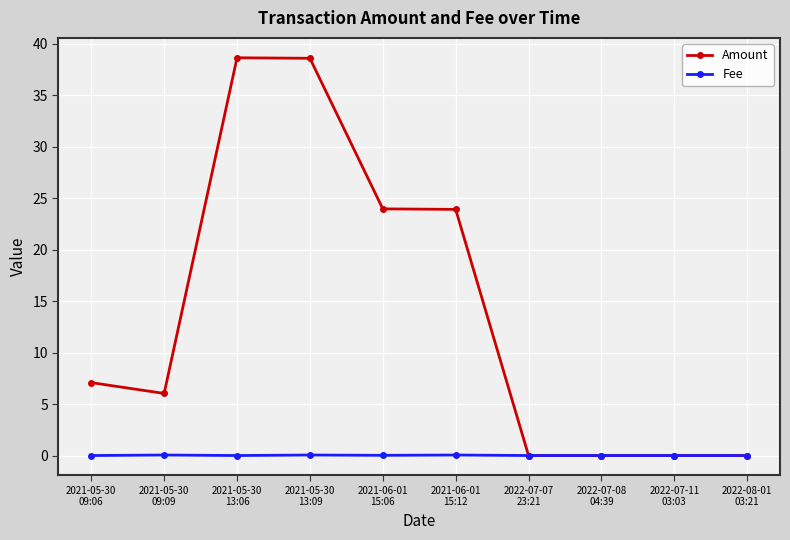

What are all the series names shown in the legend?

Amount, Fee